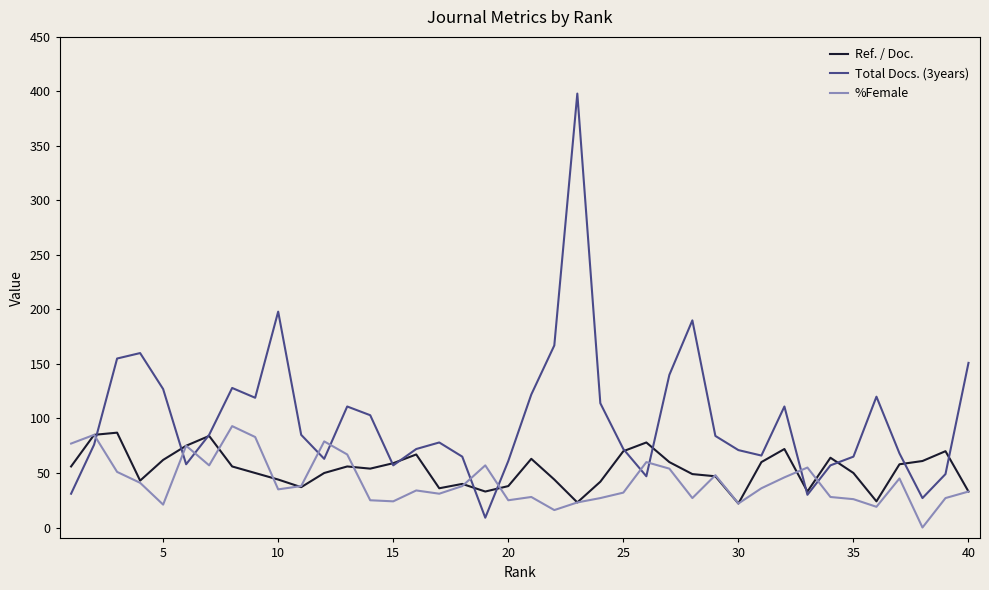

What is the greatest value displayed?

398